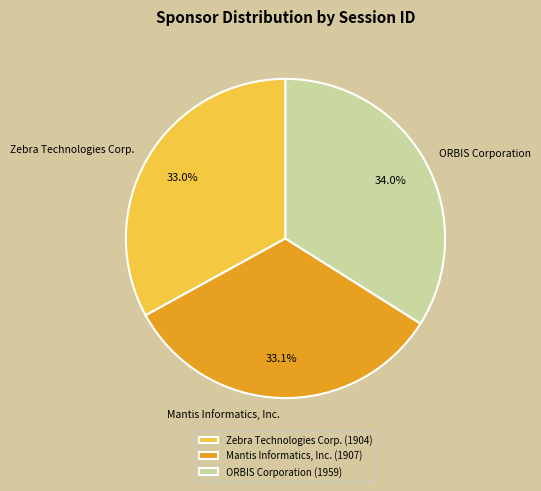

Is there a majority slice in this chart?

No